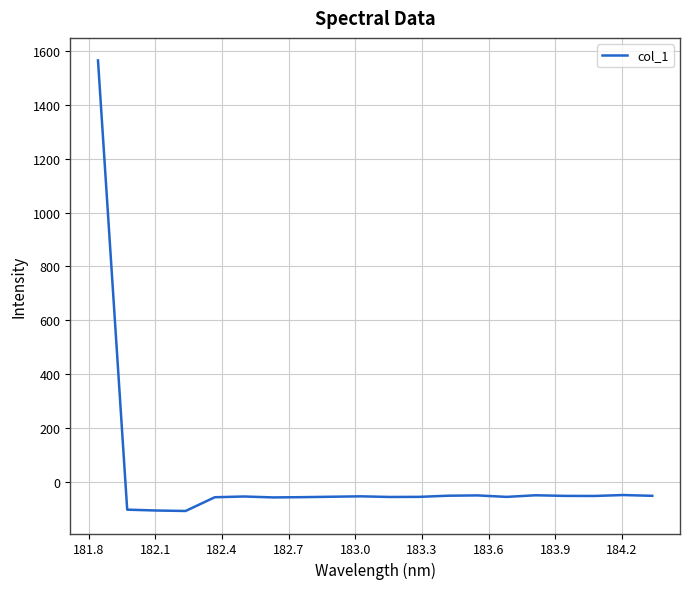

What is the difference between the maximum and minimum values?

1675.0